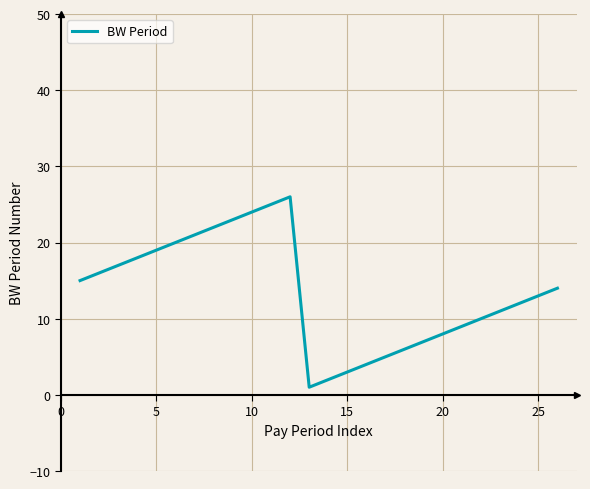

What is the maximum value shown in the chart?

26